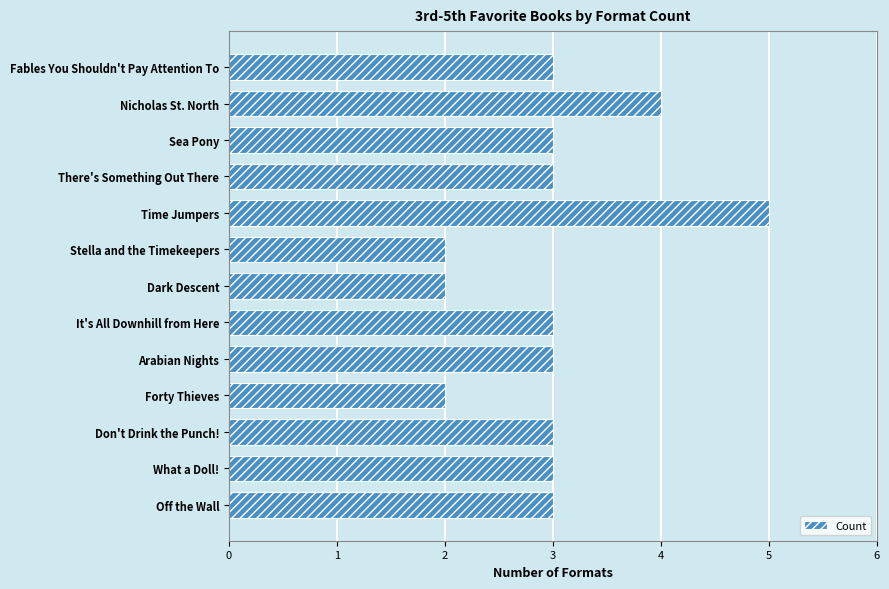

Does the chart contain stacked bars?

No